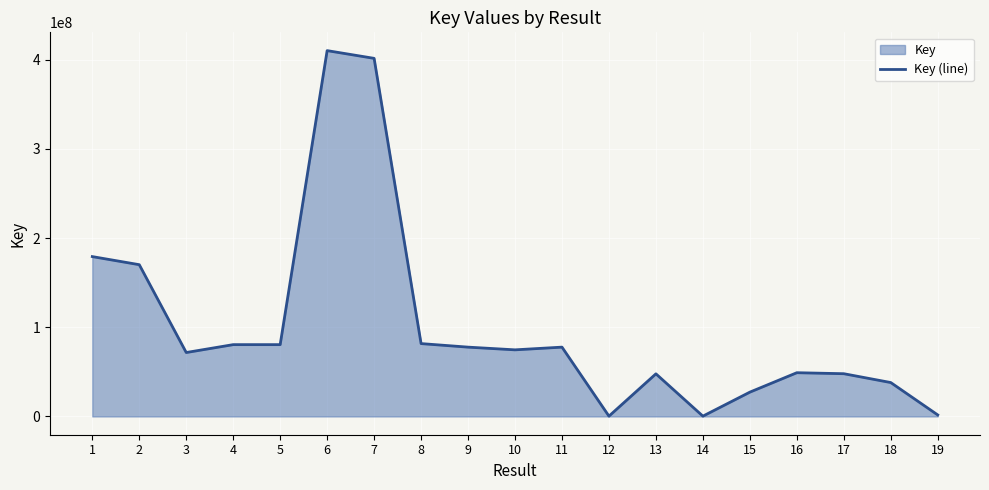

How many points are higher than both their immediate neighbors (excluding endpoints)?

5